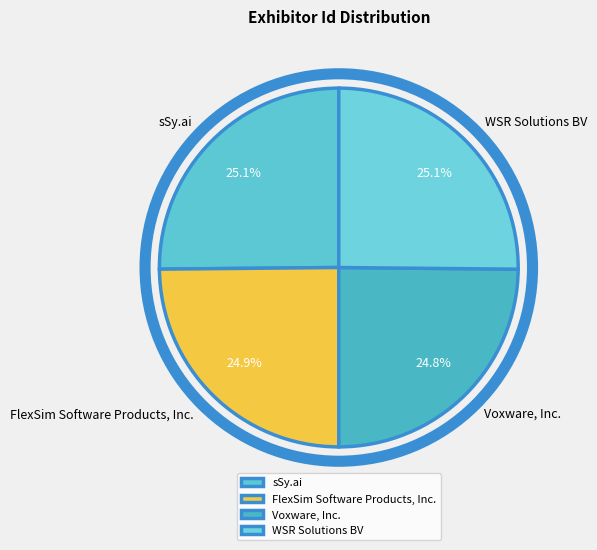

Is there a majority slice in this chart?

No